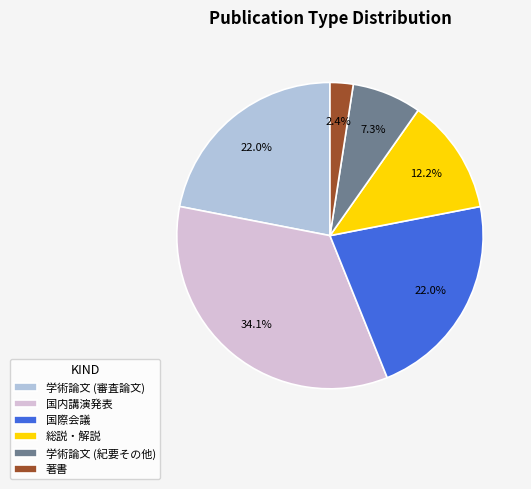

What is the total percentage of 国内講演発表 and 総説・解説?

46.3%